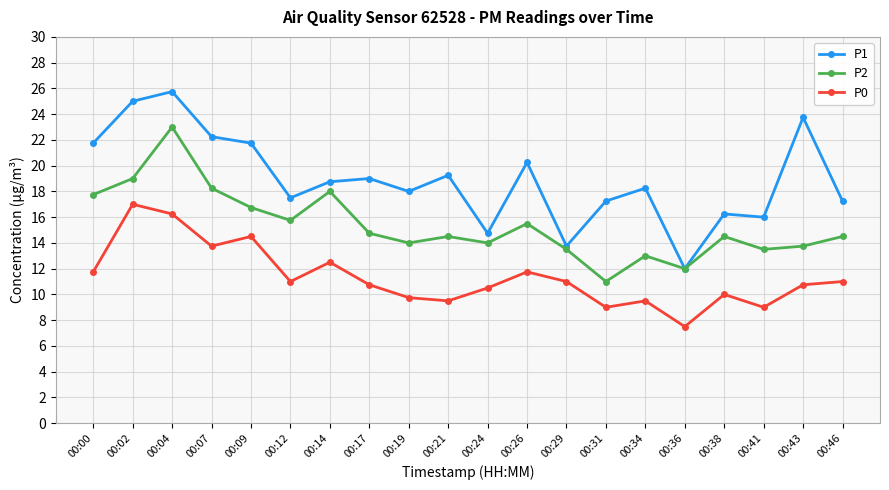

True or false: P0 and P2 cross at least once.

False